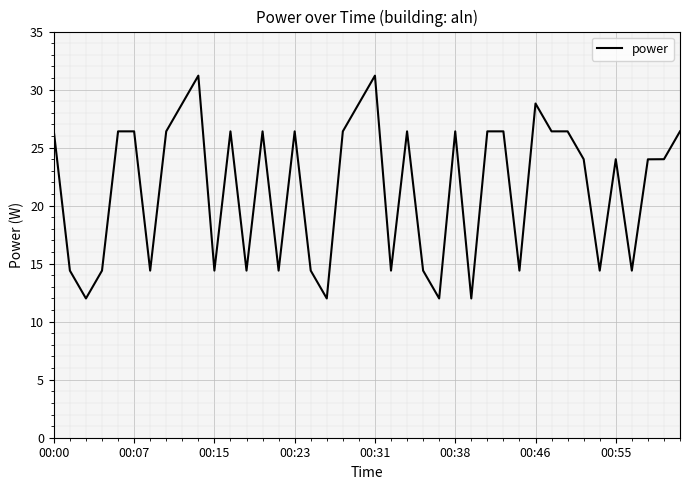

How many series are shown in this chart?

1